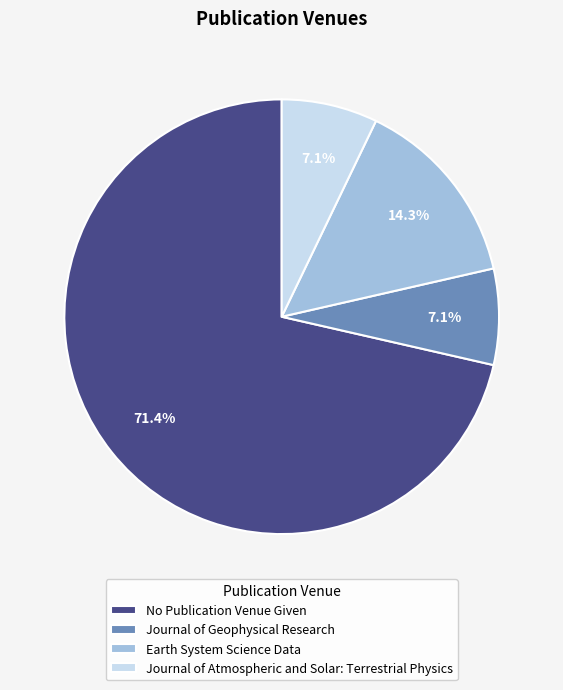

Between No Publication Venue Given and Journal of Geophysical Research, which is larger?

No Publication Venue Given